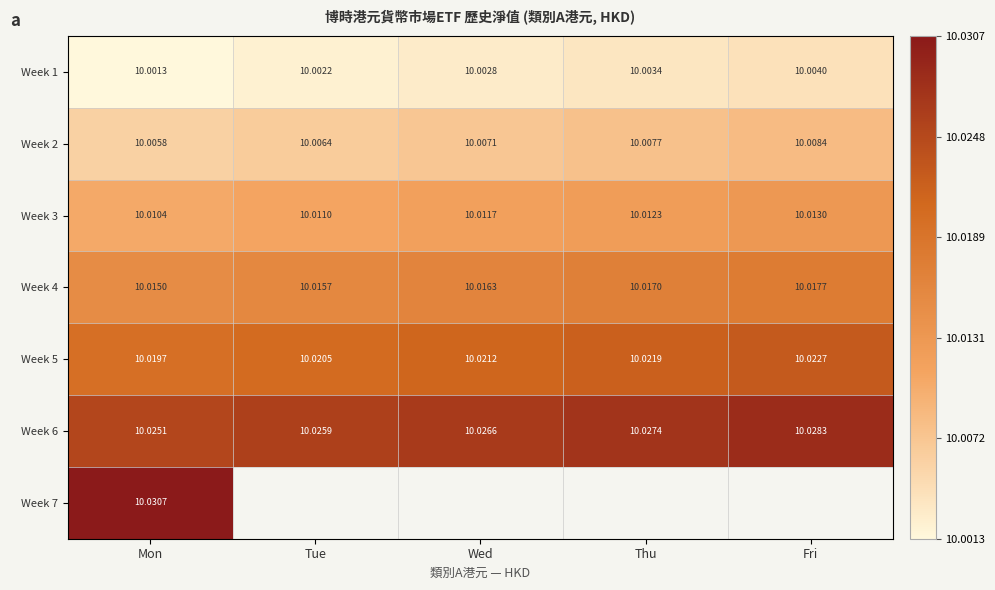

What is the minimum value shown in the chart?

10.0